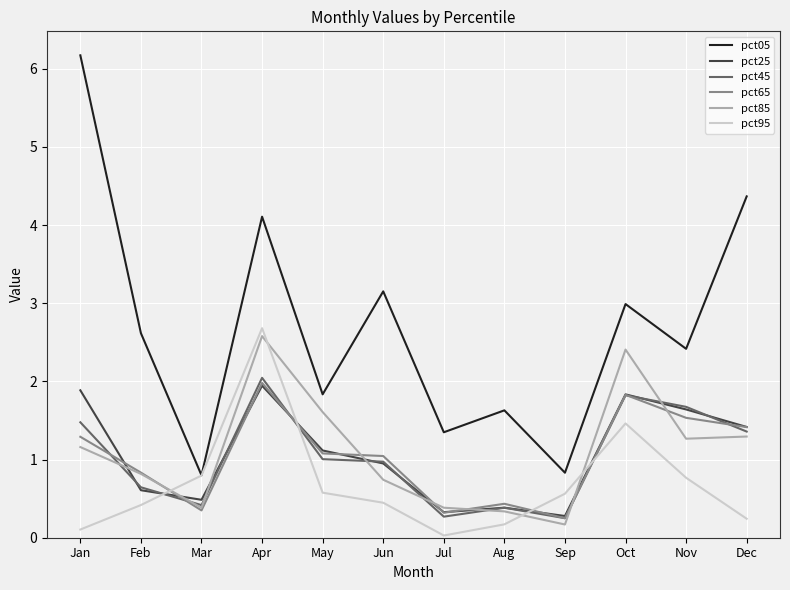

How many values in the pct25 series are below 1?

6